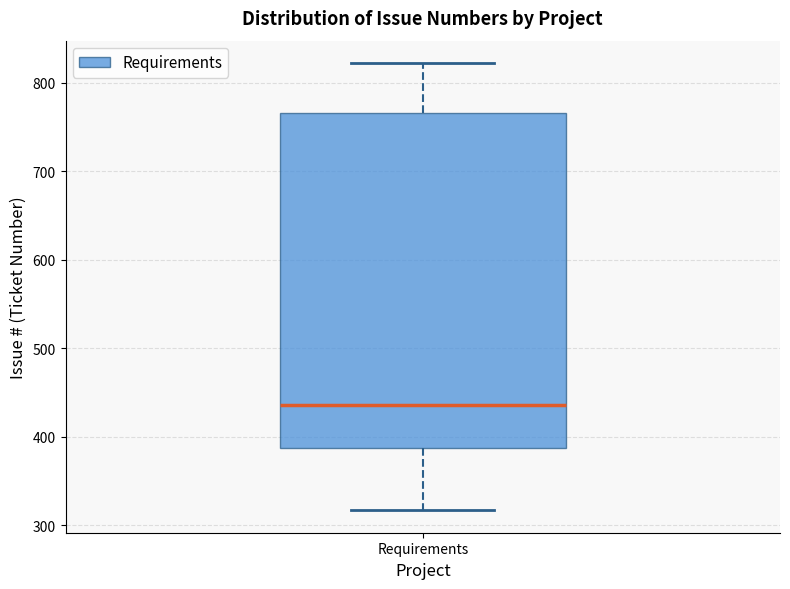

Where does the upper whisker of the box for Requirements end on the y-axis? The values are not printed on the chart, so give them approximately, as read against the axis.

820